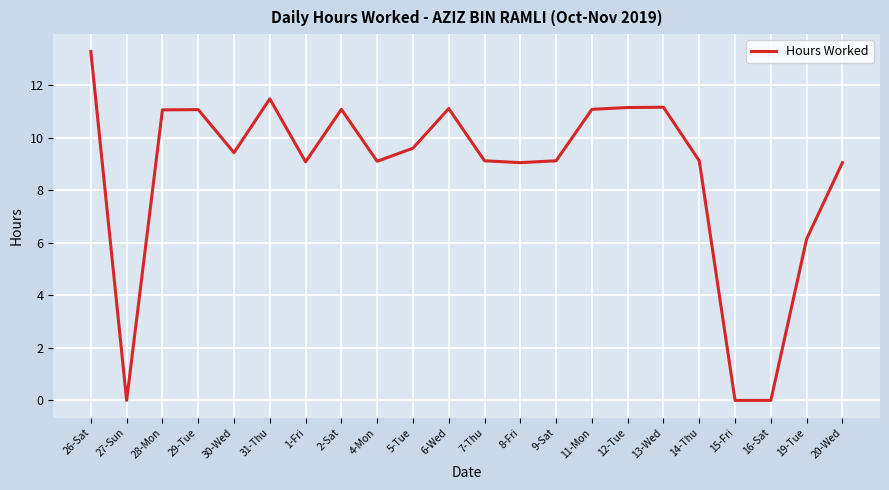

What position from the left is 19-Tue?

21